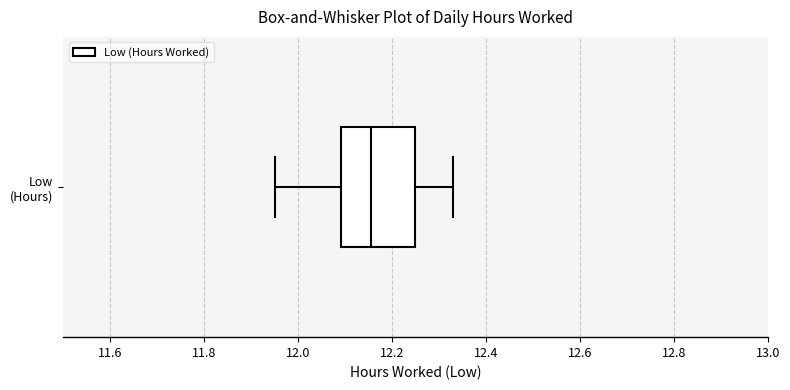

Where does the right whisker of the box for Low (Hours) end on the x-axis? The values are not printed on the chart, so give them approximately, as read against the axis.

12.34